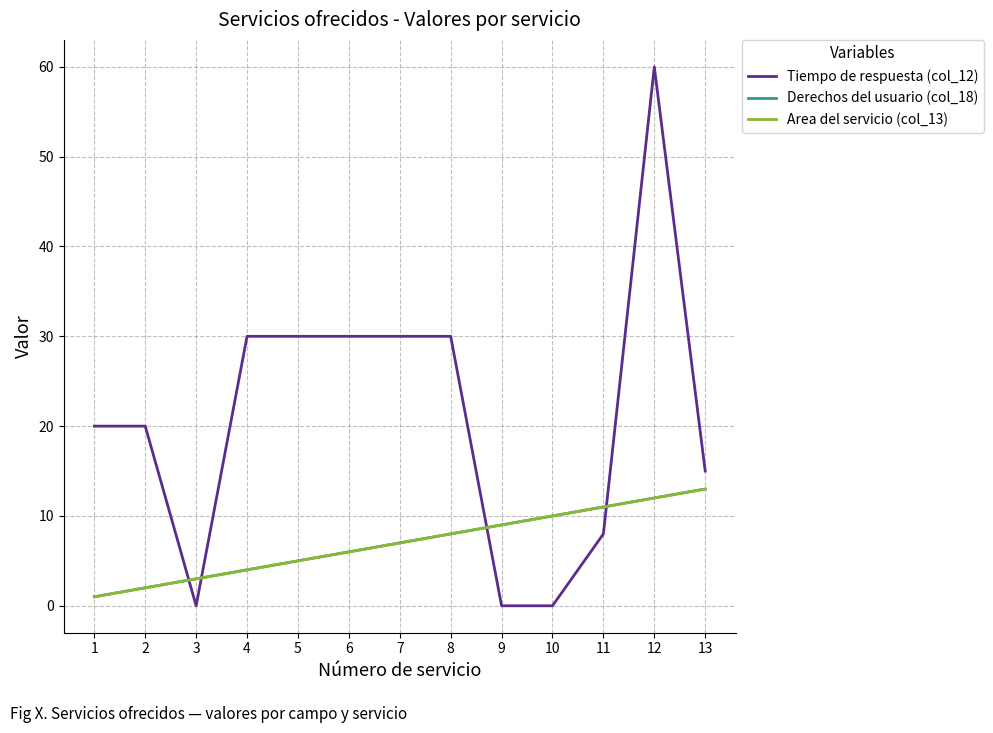

At which label is Tiempo de respuesta (col_12) closest to 30?

4